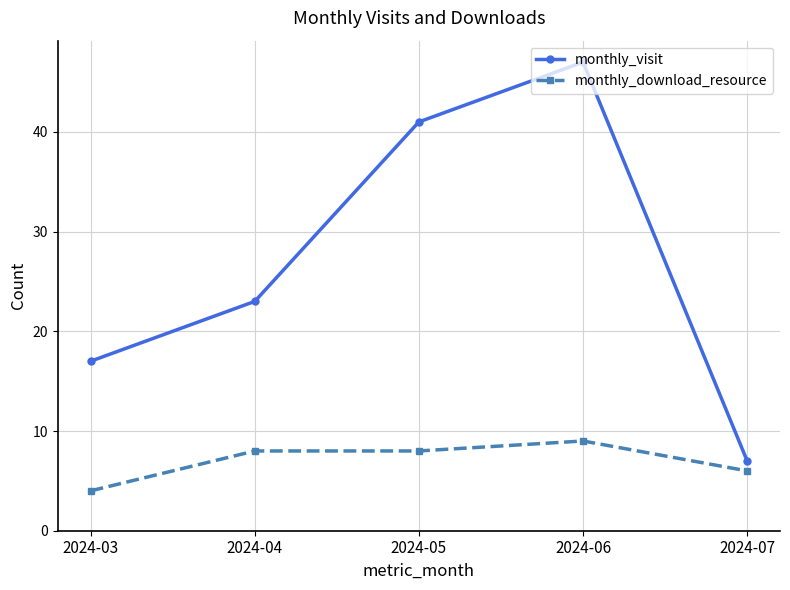

At 2024-06, list the series in order from smallest to largest.

monthly_download_resource, monthly_visit